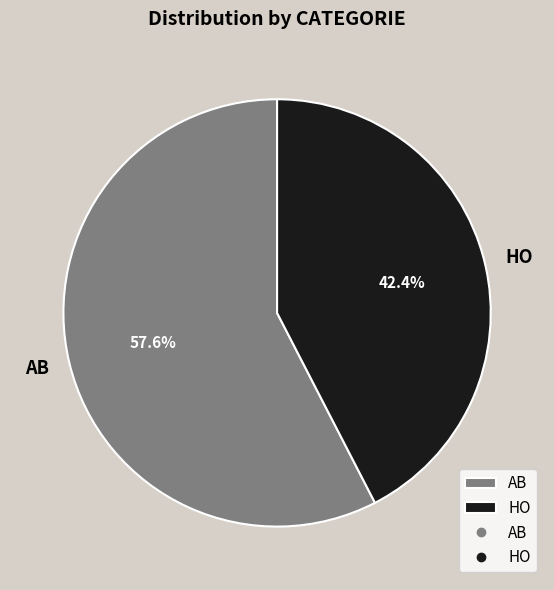

Rank the categories by value from lowest to highest.

HO, AB